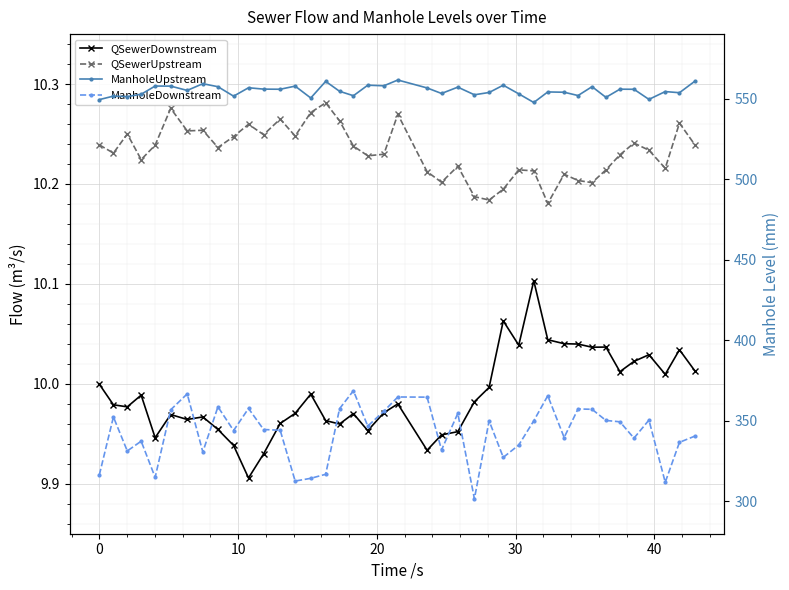

Which series has the largest range (max minus min)?

ManholeDownstream